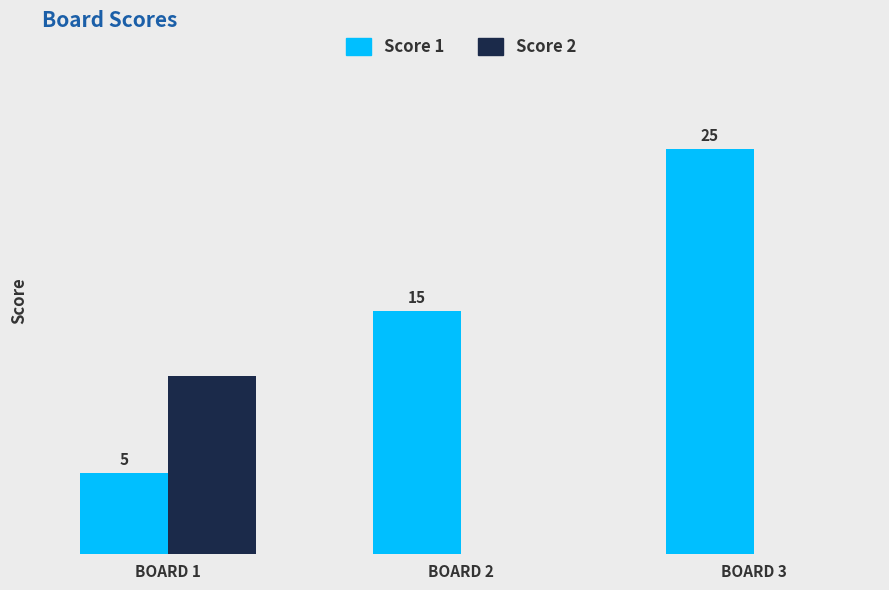

Where is Score 1 nearest to the value 15?

BOARD 2